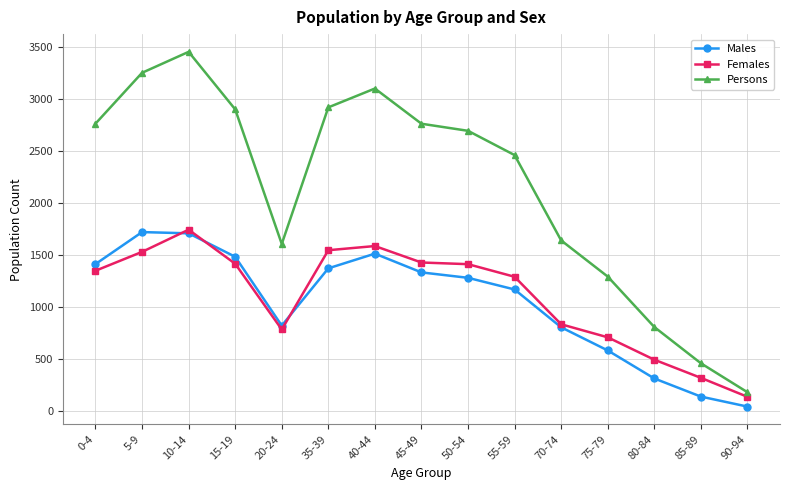

How many values in the Males series are below 1280?

7